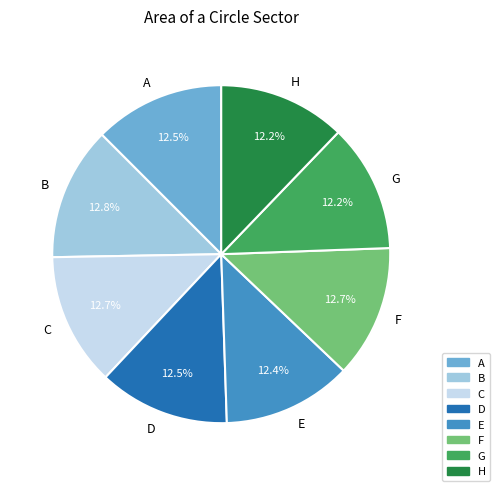

Does E account for over 50% of the chart?

No